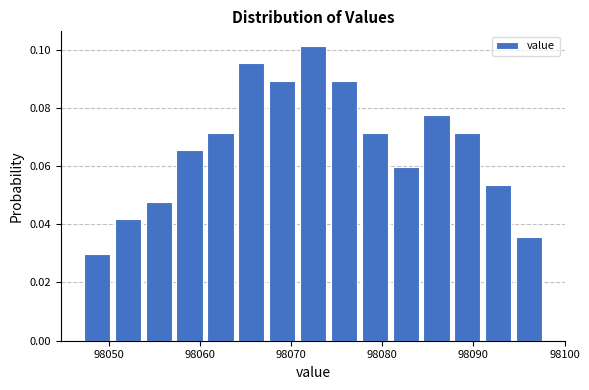

Around what value on the x-axis is the tallest bar? Give the approximate position of its centre, as read against the axis.

98072